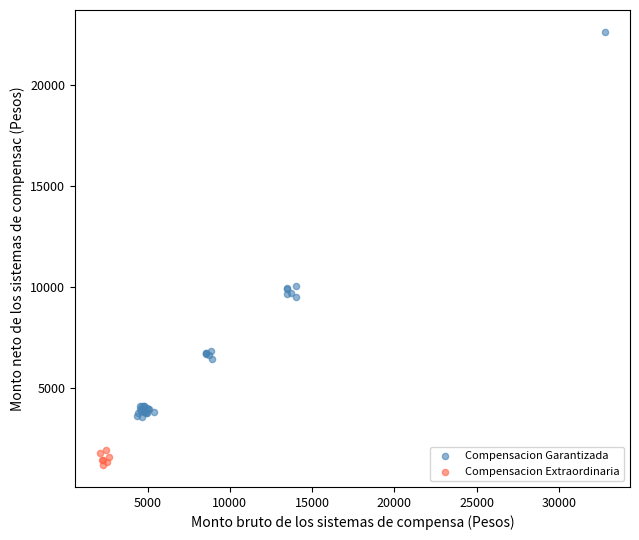

Which series has the largest Y range (max minus min)?

Compensacion Garantizada